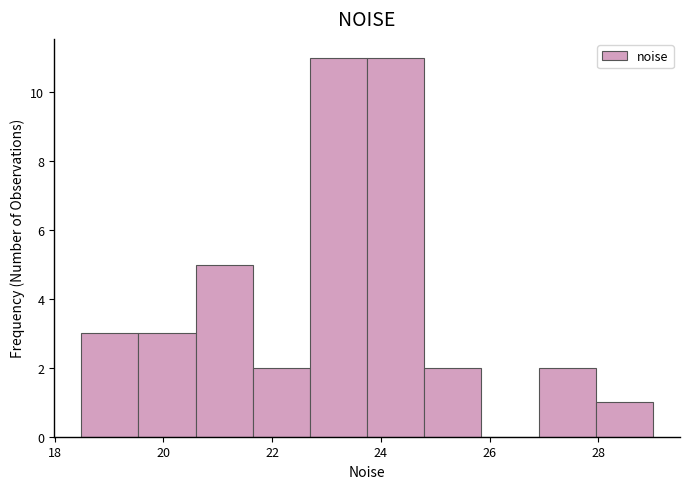

What is the height of the bar covering 22.6 to 23.8 on the x-axis? Neither the bar edges nor the heights are printed on the chart, so give them approximately, as read against the axes.

11